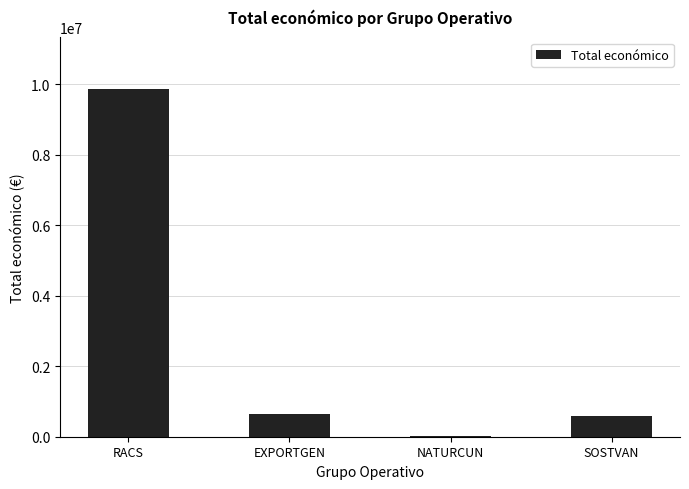

The chart shows a value of 1135696 at EXPORTGEN. True or false?

False